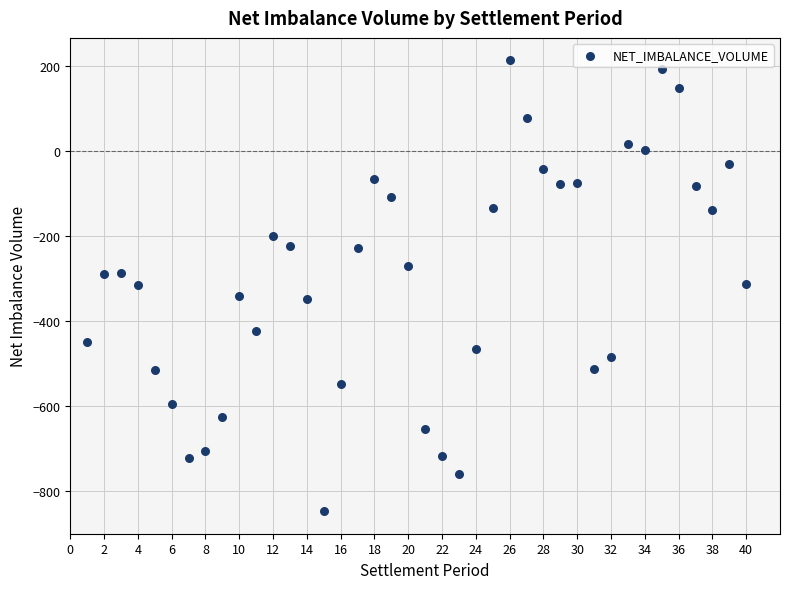

What is the range of Y values (max minus min)?

1060.2